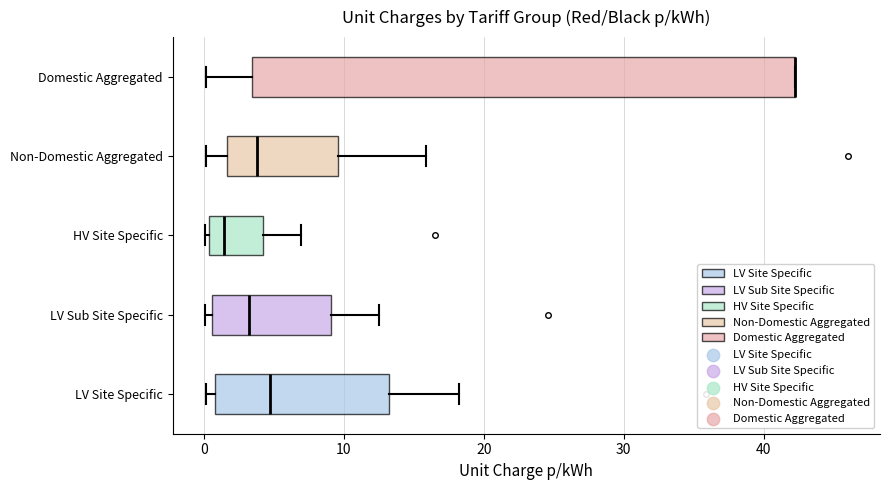

Reading bottom to top, read every box against the x-axis: the position of its median line, the range the box covers, and the ends of its whiskers. The values are not printed on the chart, so give them approximately, as read against the axis.

LV Site Specific: median 5, box 1 to 13, whiskers 0 to 18
LV Sub Site Specific: median 3, box 1 to 9, whiskers 0 to 12
HV Site Specific: median 1, box 0 to 4, whiskers 0 to 7
Non-Domestic Aggregated: median 4, box 2 to 10, whiskers 0 to 16
Domestic Aggregated: median 42 (drawn on the box's right edge), box 3 to 42, whiskers 0 to 42